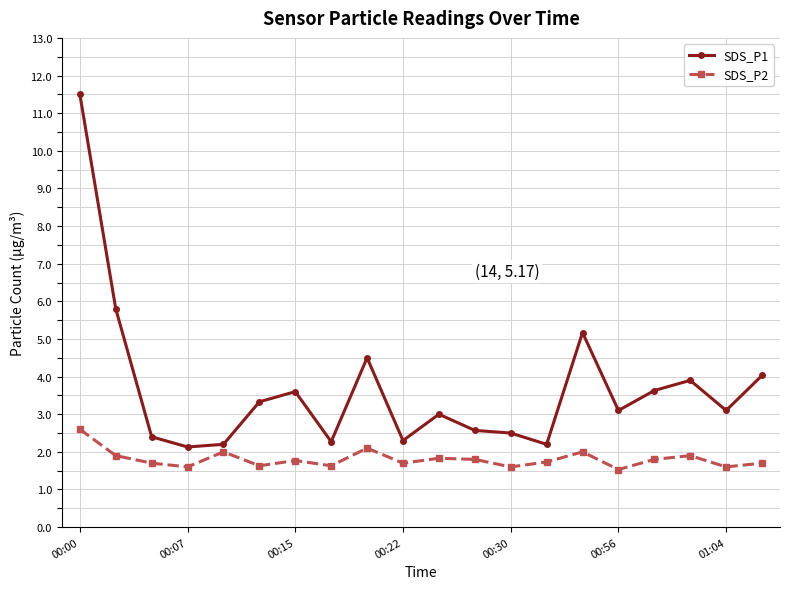

Which series has the widest spread of values?

SDS_P1